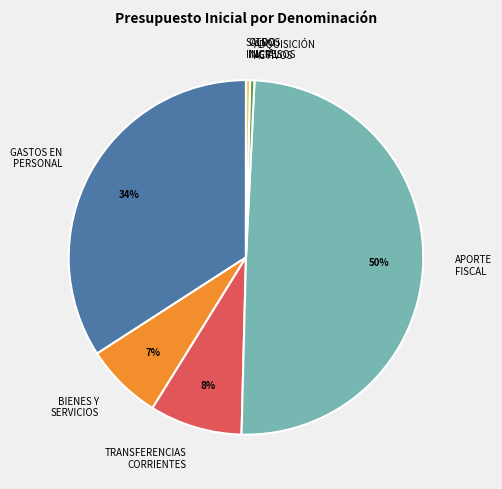

To the nearest percent, what is the average slice percentage?

14%